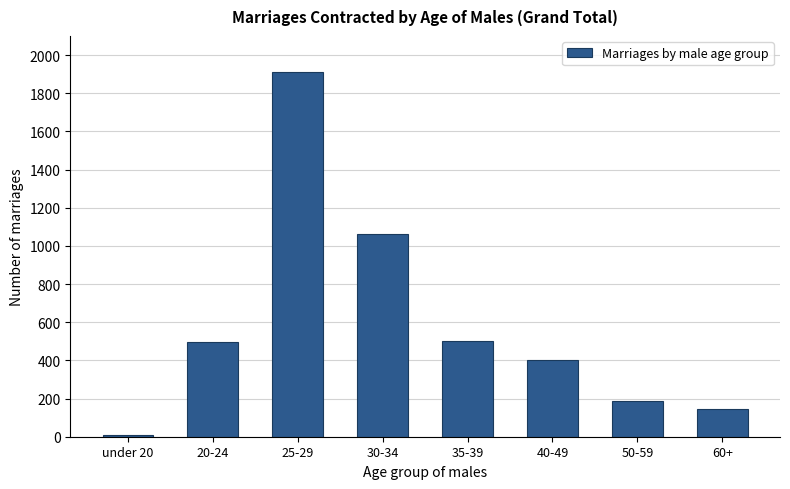

What is the change in value from 30-34 to 60+?

-917